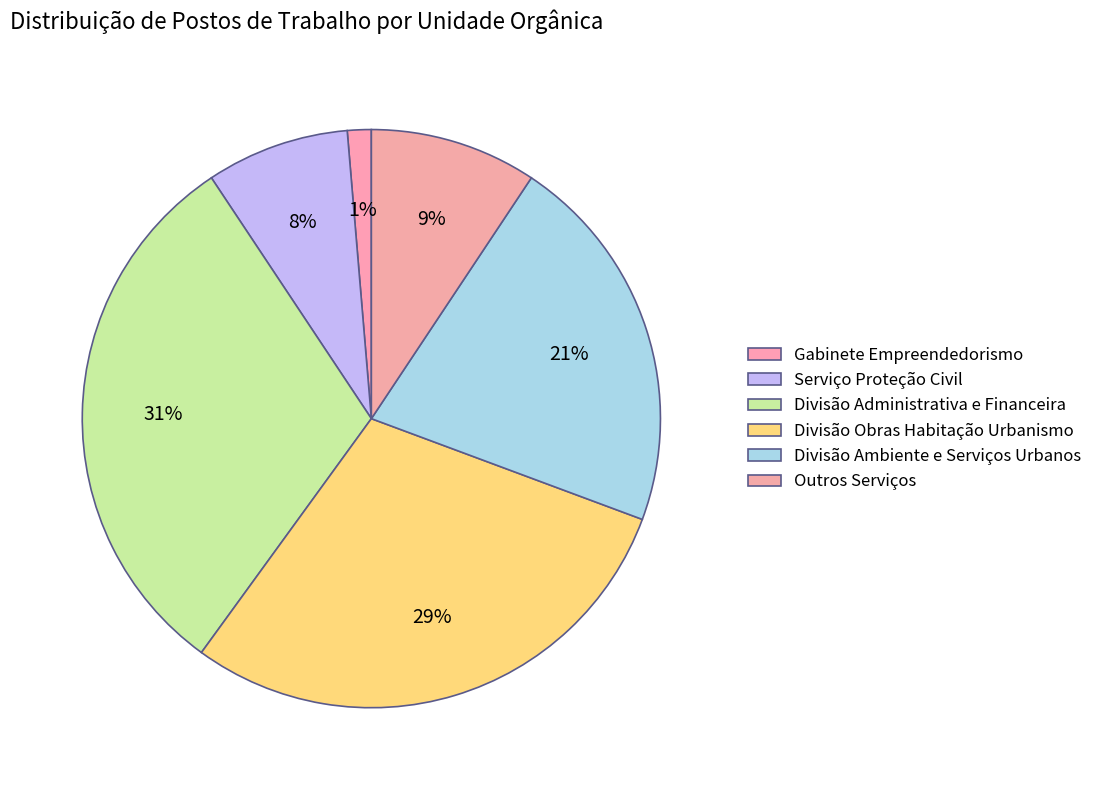

How many slices are in this pie chart?

6